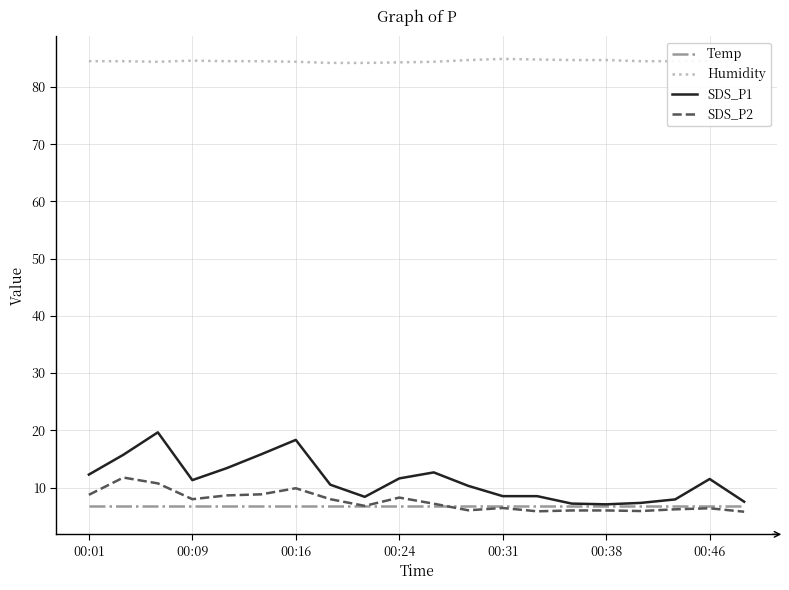

List the series in order of their peak value, lowest first.

Temp, SDS_P2, SDS_P1, Humidity